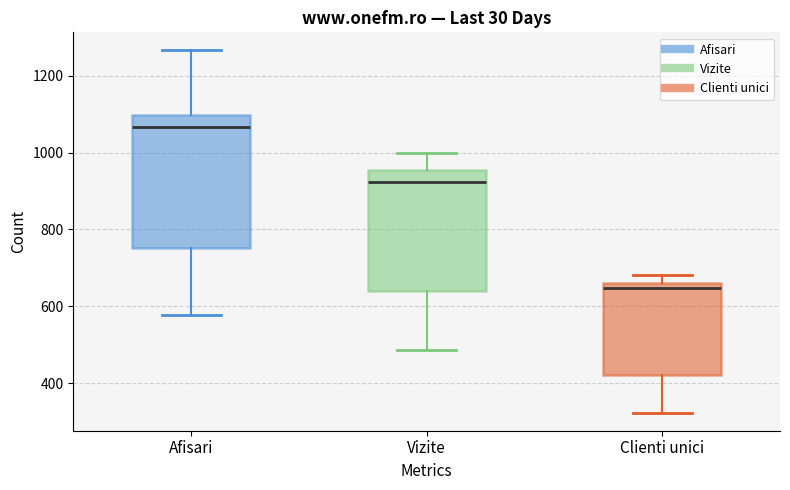

Reading left to right, read every box against the y-axis: the position of its median line, the range the box covers, and the ends of its whiskers. The values are not printed on the chart, so give them approximately, as read against the axis.

Afisari: median 1060, box 760 to 1100, whiskers 580 to 1260
Vizite: median 920, box 640 to 960, whiskers 480 to 1000
Clienti unici: median 640, box 420 to 660, whiskers 320 to 680